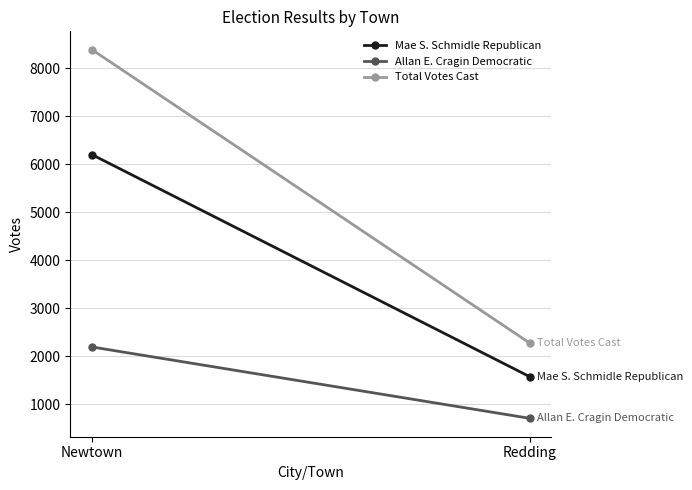

How many Allan E. Cragin Democratic values are between 702 and 2189?

2